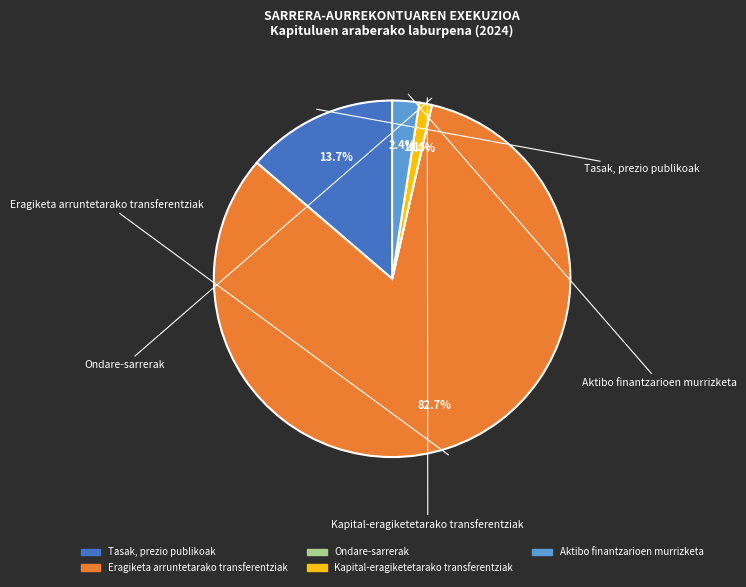

To the nearest percent, what is the difference between the Kapital-eragiketetarako transferentziak and Aktibo finantzarioen murrizketa slice percentages?

1%